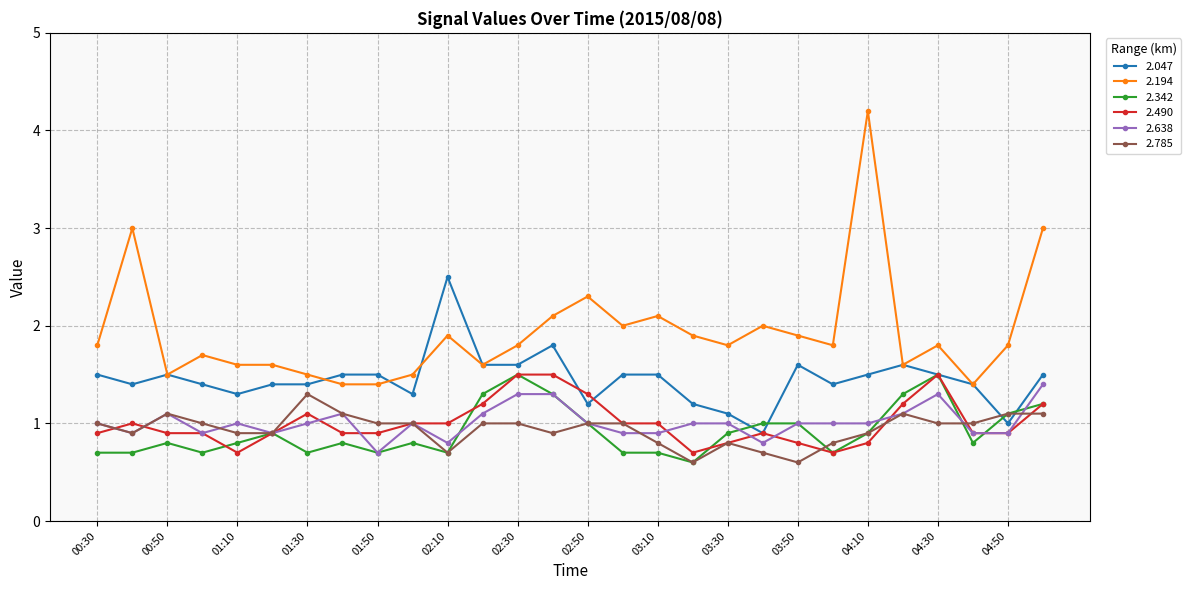

At how many categories does at least one series exceed 0?

28